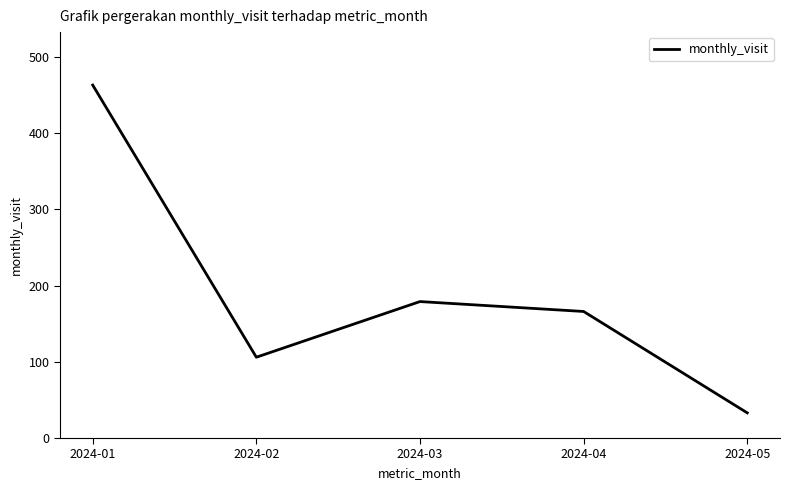

What is the greatest value displayed?

463